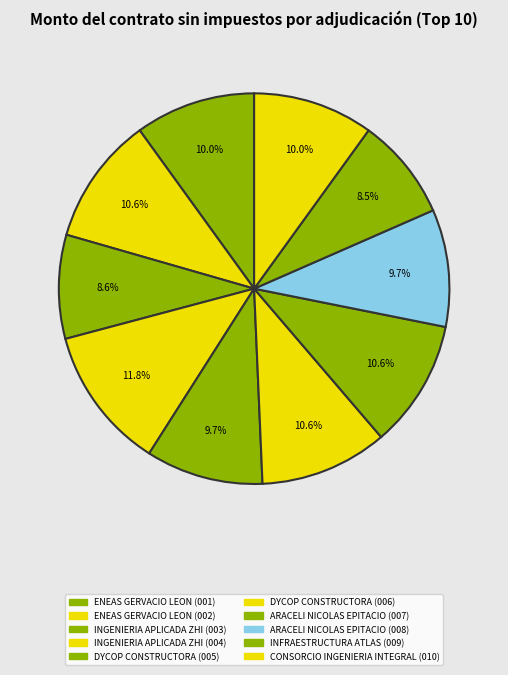

What percentage is the DYCOP CONSTRUCTORA (006) slice, to the nearest percent?

11%